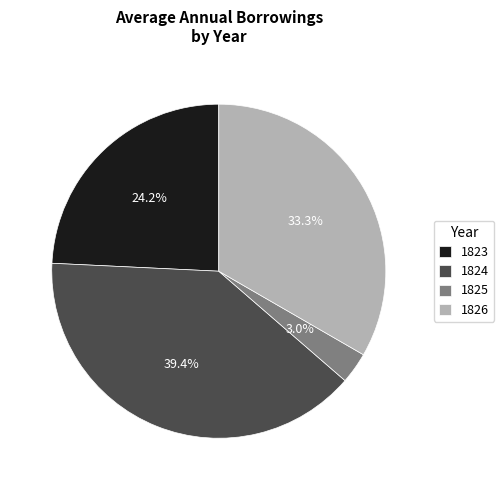

To the nearest percent, what portion does 1824 represent?

39%